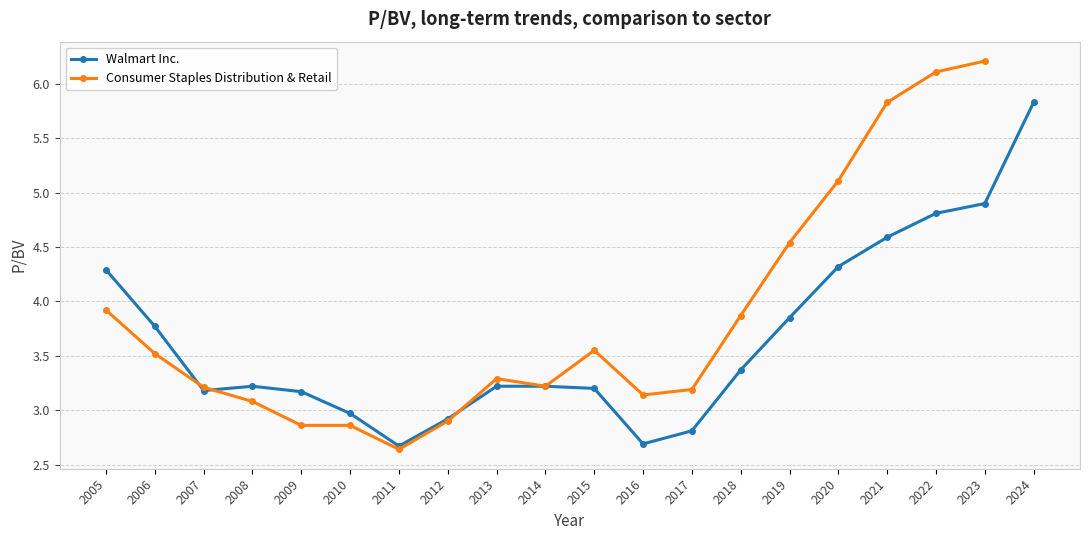

Is the value of Walmart Inc. at 2011 greater than the value of Consumer Staples Distribution & Retail at 2020?

No